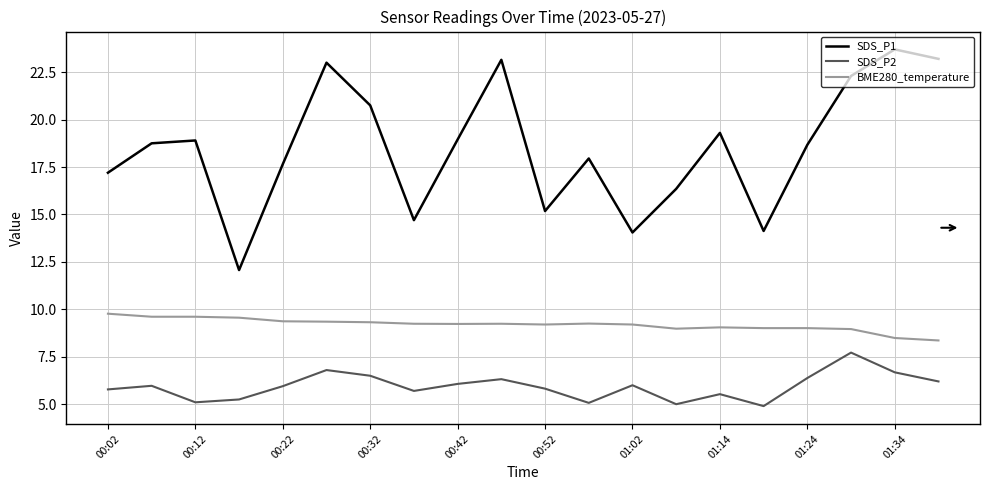

Which series has the largest range (max minus min)?

SDS_P1